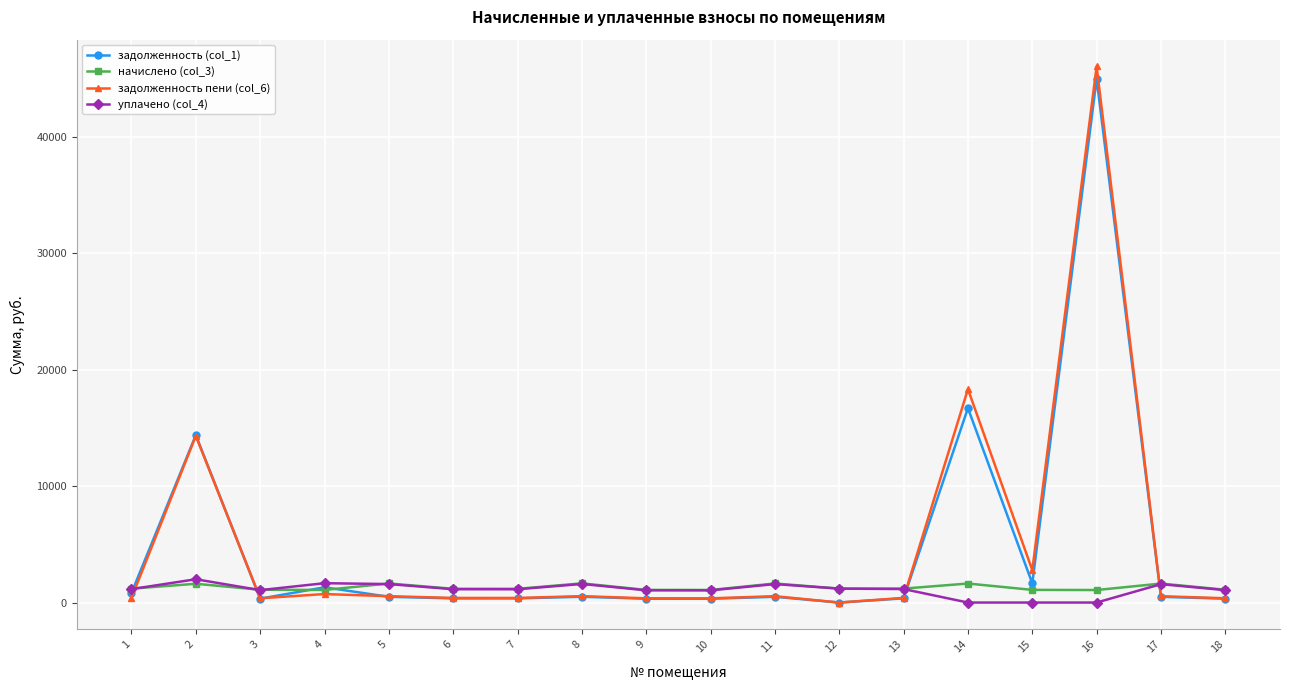

Is the value of начислено (col_3) at 6 greater than the value of задолженность (col_1) at 16?

No